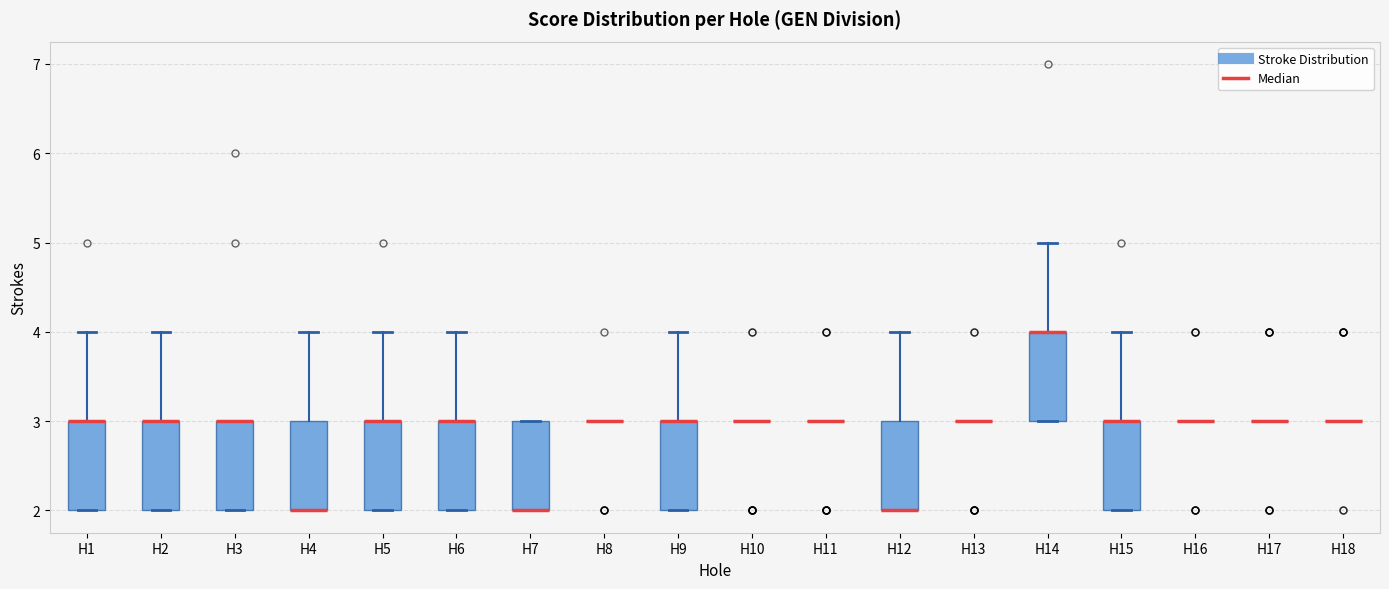

Reading left to right, transcribe this box plot: for each box, give where its median line is, the range the box spans, and where its two whiskers end, as read against the y-axis. The values are not printed on the chart, so give them approximately, as read against the axis.

H1: median 3 (drawn on the box's upper edge), box 2 to 3, whiskers 2 to 4
H2: median 3 (drawn on the box's upper edge), box 2 to 3, whiskers 2 to 4
H3: median 3 (drawn on the box's upper edge), box 2 to 3, whiskers 2 to 3
H4: median 2 (drawn on the box's lower edge), box 2 to 3, whiskers 2 to 4
H5: median 3 (drawn on the box's upper edge), box 2 to 3, whiskers 2 to 4
H6: median 3 (drawn on the box's upper edge), box 2 to 3, whiskers 2 to 4
H7: median 2 (drawn on the box's lower edge), box 2 to 3, whiskers 2 to 3
H8: box collapsed to a line at 3, whiskers 3 to 3
H9: median 3 (drawn on the box's upper edge), box 2 to 3, whiskers 2 to 4
H10: box collapsed to a line at 3, whiskers 3 to 3
H11: box collapsed to a line at 3, whiskers 3 to 3
H12: median 2 (drawn on the box's lower edge), box 2 to 3, whiskers 2 to 4
H13: box collapsed to a line at 3, whiskers 3 to 3
H14: median 4 (drawn on the box's upper edge), box 3 to 4, whiskers 3 to 5
H15: median 3 (drawn on the box's upper edge), box 2 to 3, whiskers 2 to 4
H16: box collapsed to a line at 3, whiskers 3 to 3
H17: box collapsed to a line at 3, whiskers 3 to 3
H18: box collapsed to a line at 3, whiskers 3 to 3